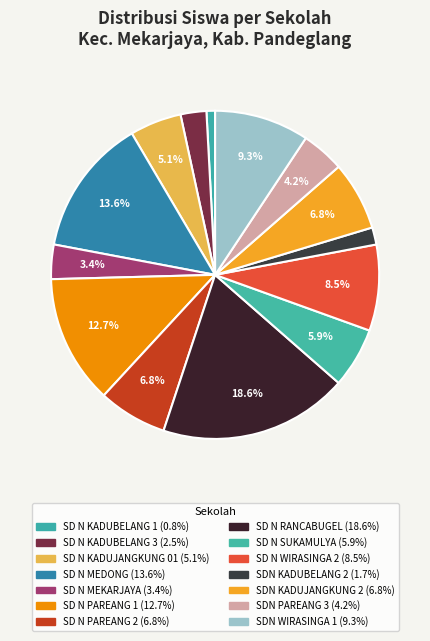

Combined, what portion of the pie is SD N SUKAMULYA and SD N PAREANG 1?

18.6%